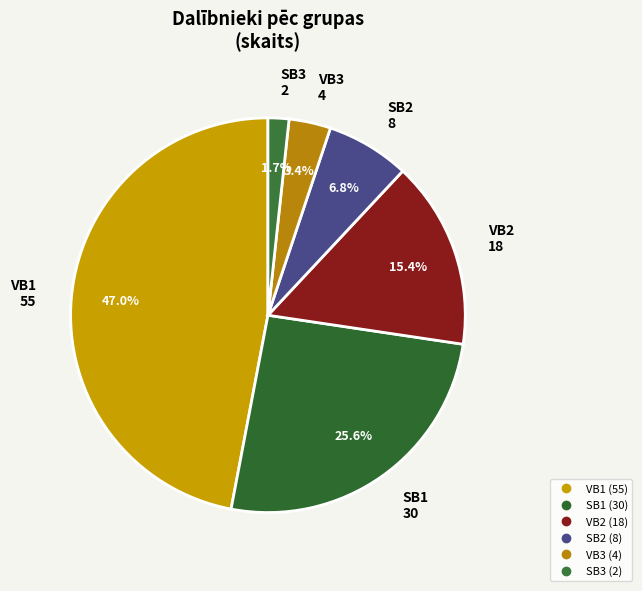

To the nearest percent, what is the difference between the SB1 and VB1 slice percentages?

21%